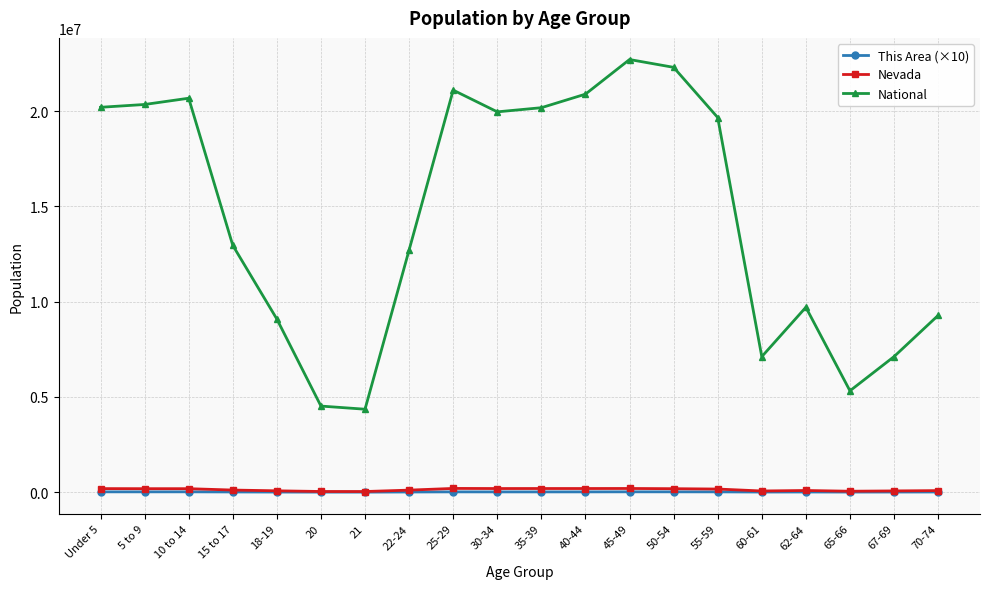

True or false: This Area (×10) and Nevada intersect in this chart.

False